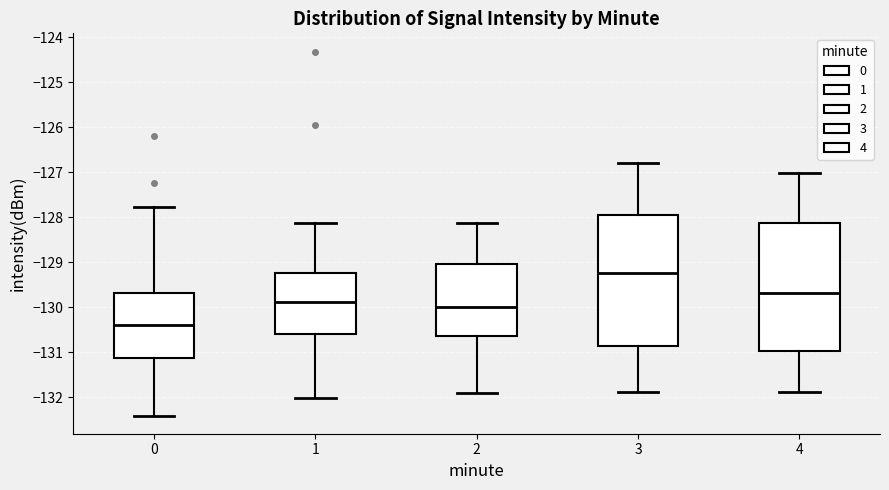

Reading left to right, transcribe this box plot: for each box, give where its median line is, the range the box spans, and where its two whiskers end, as read against the y-axis. The values are not printed on the chart, so give them approximately, as read against the axis.

0: median -130.4, box -131.1 to -129.7, whiskers -132.4 to -127.8
1: median -129.9, box -130.6 to -129.2, whiskers -132.0 to -128.1
2: median -130.0, box -130.7 to -129.0, whiskers -131.9 to -128.1
3: median -129.2, box -130.9 to -127.9, whiskers -131.9 to -126.8
4: median -129.7, box -131.0 to -128.1, whiskers -131.9 to -127.0